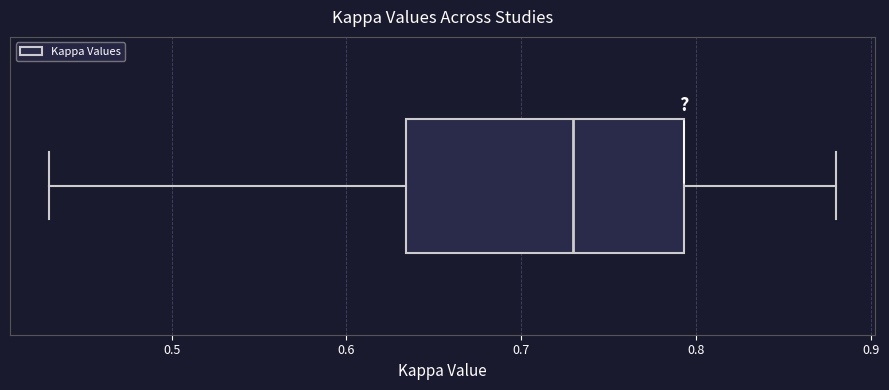

Read this box plot against the x-axis: the position of the median line, the range covered by the box, and the ends of both whiskers. The values are not printed on the chart, so give them approximately, as read against the axis.

median 0.73, box 0.63 to 0.79, whiskers 0.43 to 0.88